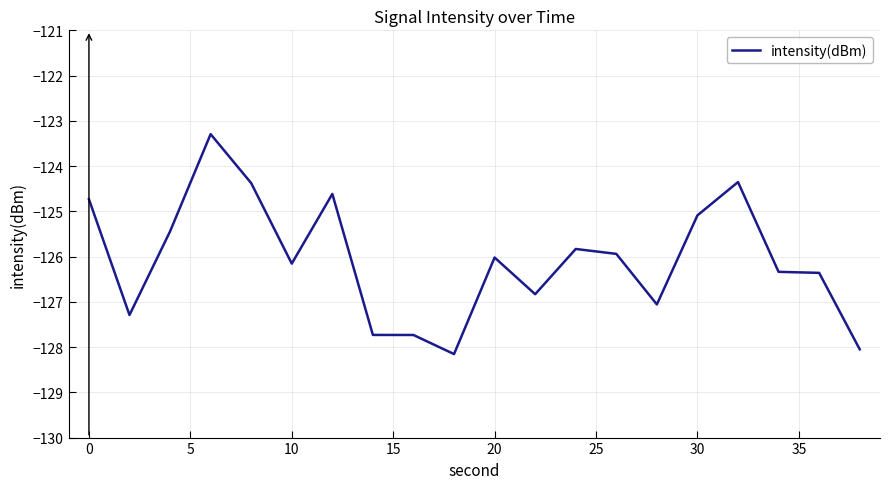

What is the maximum value shown in the chart?

-123.3